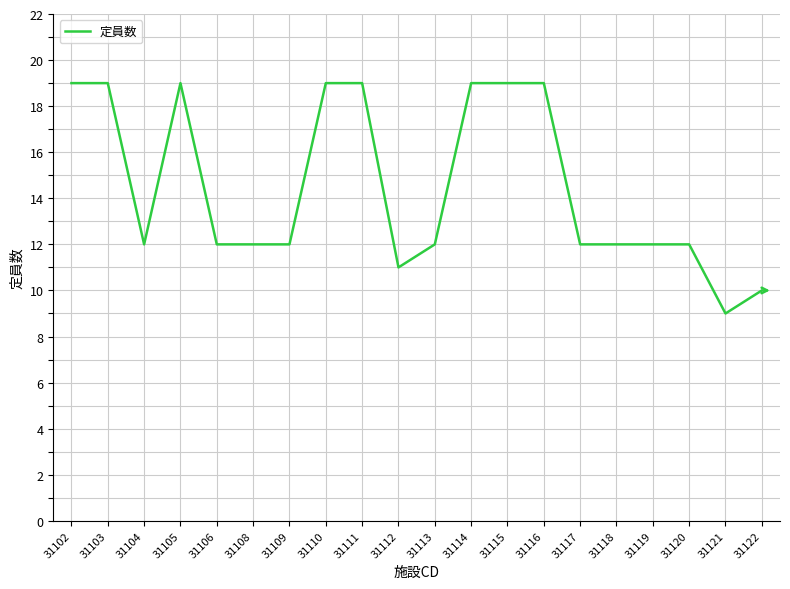

True or false: the data shows 12 at 31102.

False